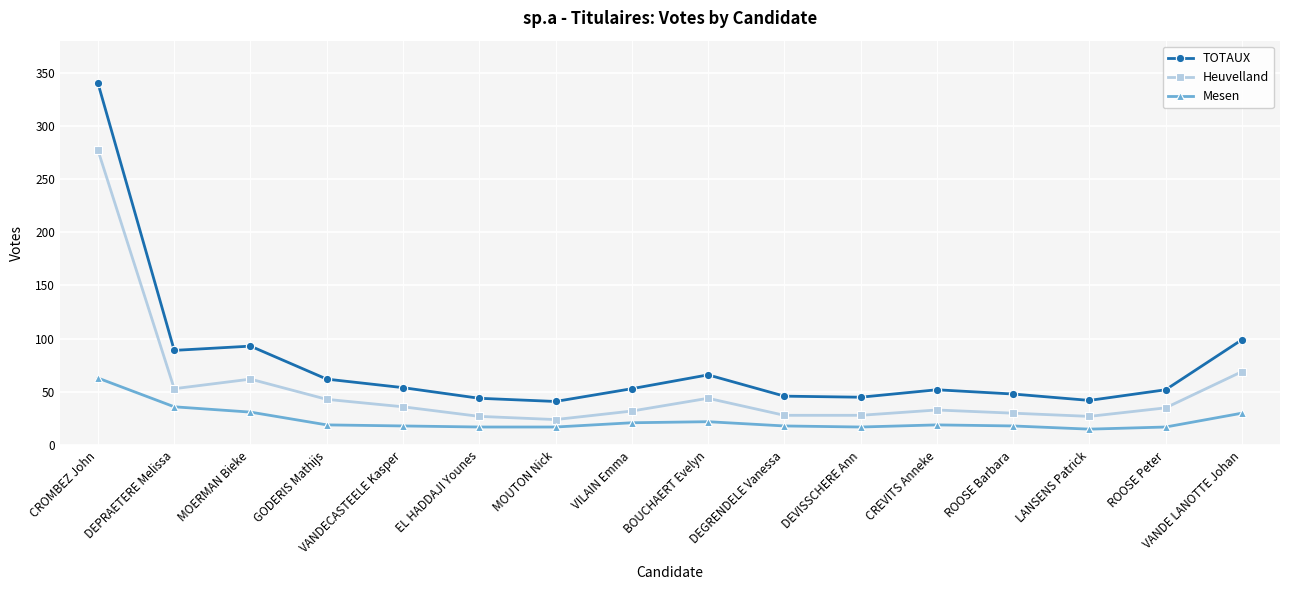

Rank the series by their average value, from lowest to highest.

Mesen, Heuvelland, TOTAUX